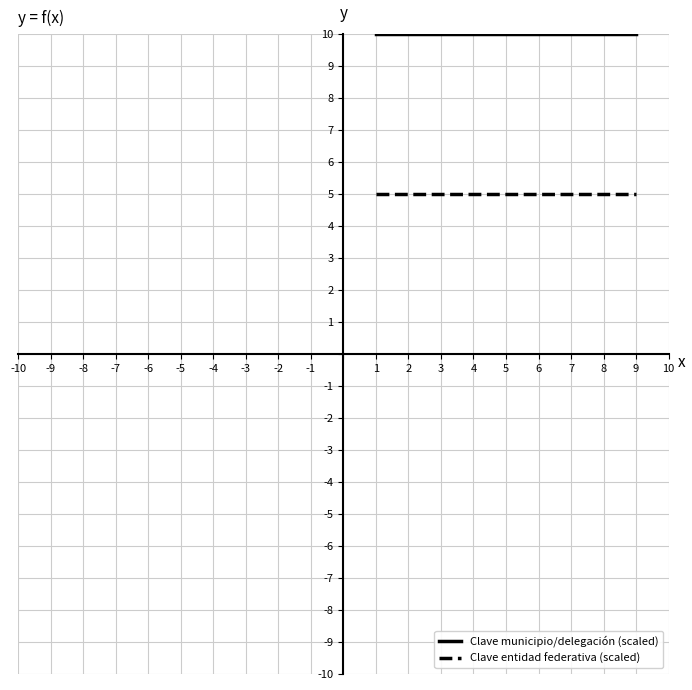

What is the difference between the highest and lowest values at 9?

5